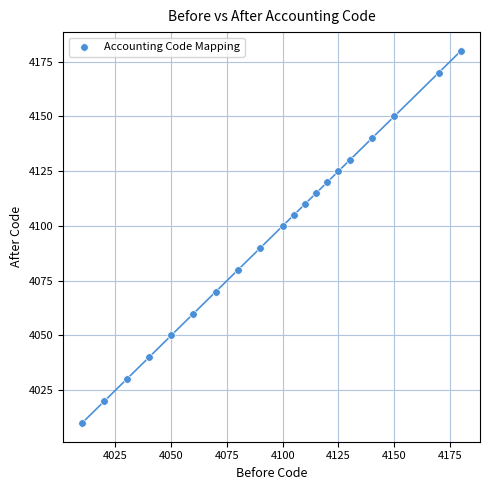

What is the range of Y values (max minus min)?

170